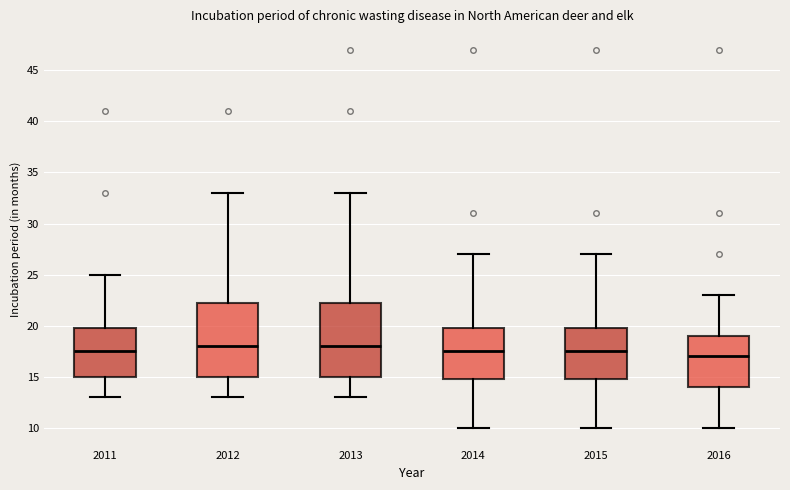

Where does the lower whisker of the box at x = 2015 end on the y-axis? The values are not printed on the chart, so give them approximately, as read against the axis.

10.0